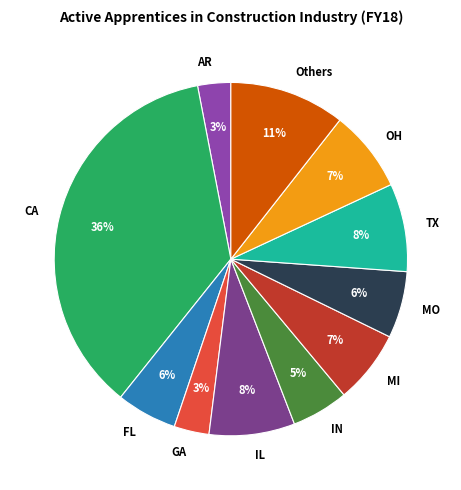

To the nearest percent, what is the difference between the largest and smallest slice percentages?

33%